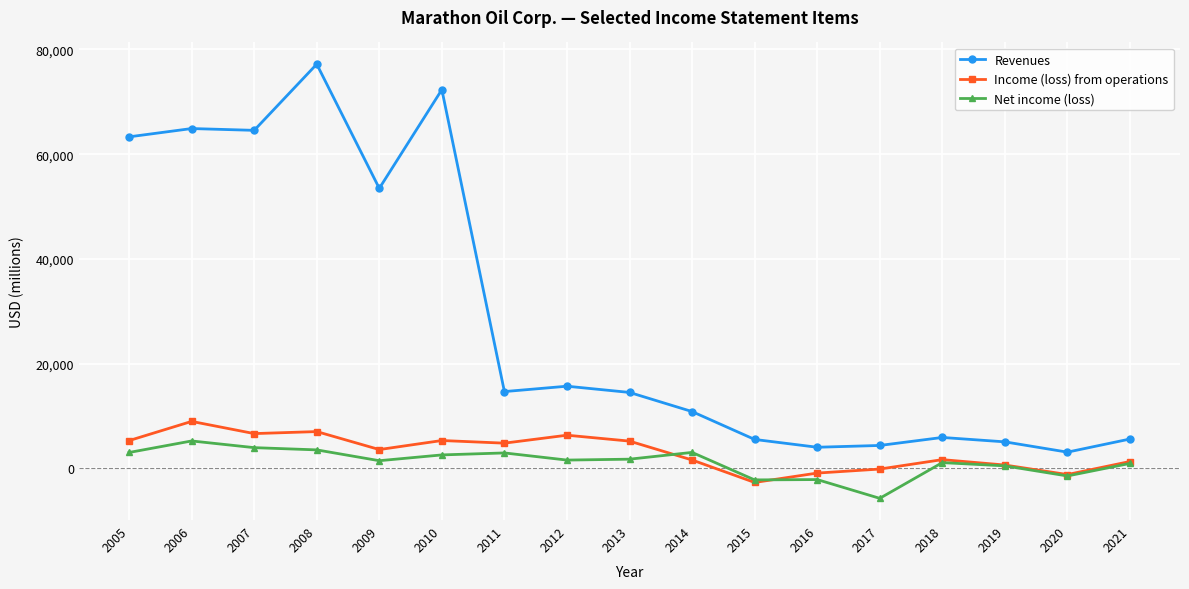

Which series has the widest spread of values?

Revenues